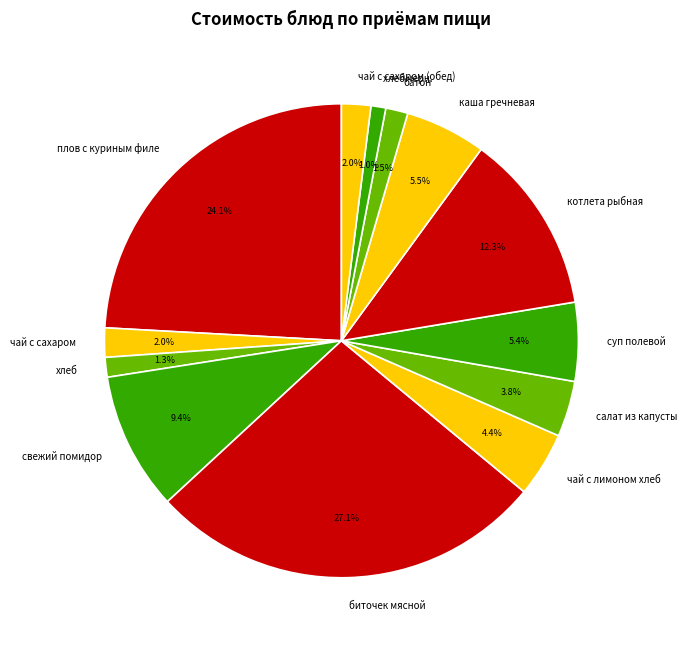

How many segments does this pie chart have?

13